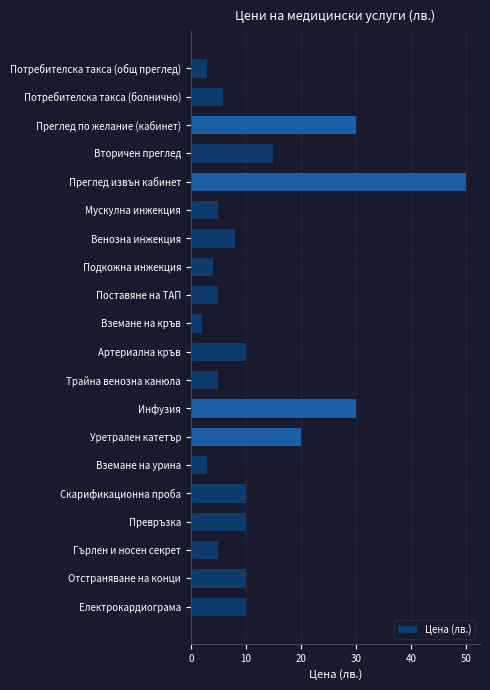

Read the value at Венозна инжекция.

8.0